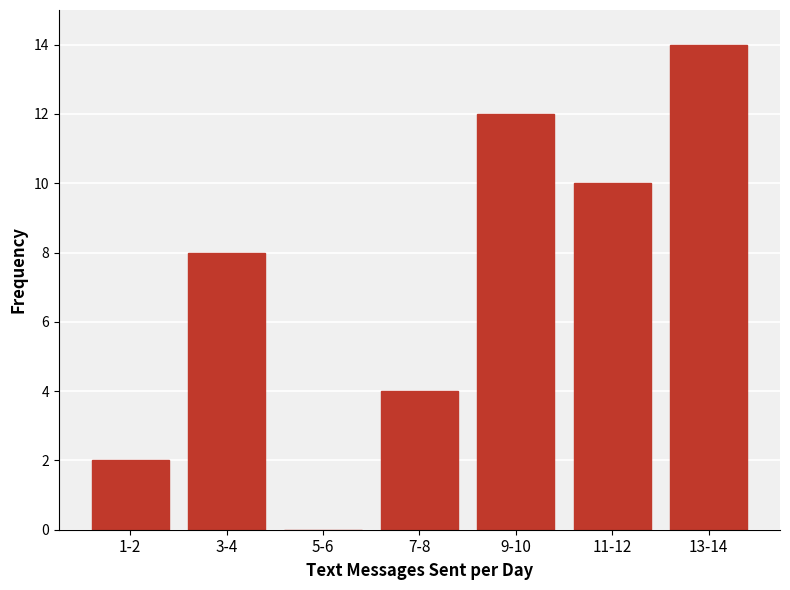

Reading left to right, extract all data points from this chart.

1-2=2	3-4=8	5-6=0	7-8=4	9-10=12	11-12=10	13-14=14